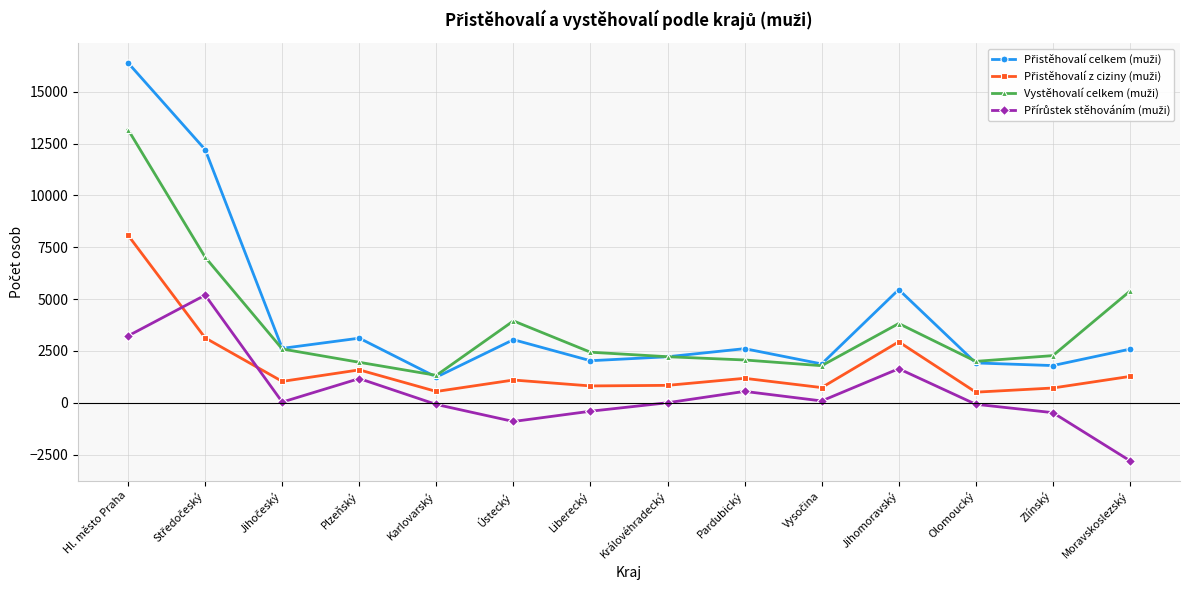

What is the label of the 9th point from the right?

Ústecký